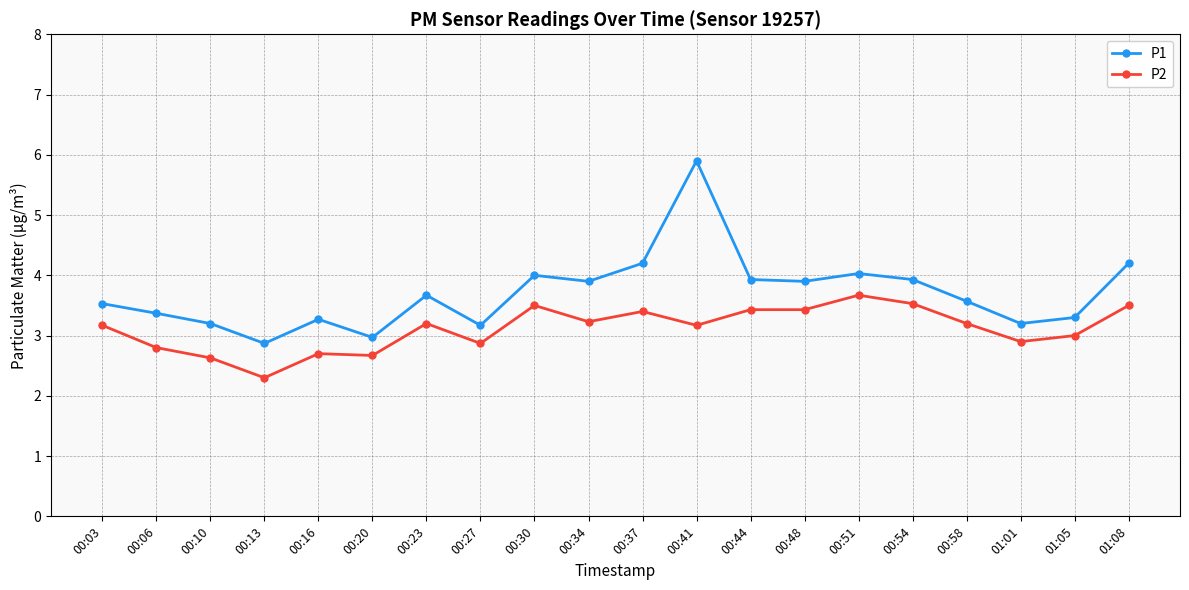

Reading right to left, list all the values displayed in this chart.

P1: 4.2	3.3	3.2	3.6	3.9	4.0	3.9	3.9	5.9	4.2	3.9	4.0	3.2	3.7	3.0	3.3	2.9	3.2	3.4	3.5
P2: 3.5	3.0	2.9	3.2	3.5	3.7	3.4	3.4	3.2	3.4	3.2	3.5	2.9	3.2	2.7	2.7	2.3	2.6	2.8	3.2